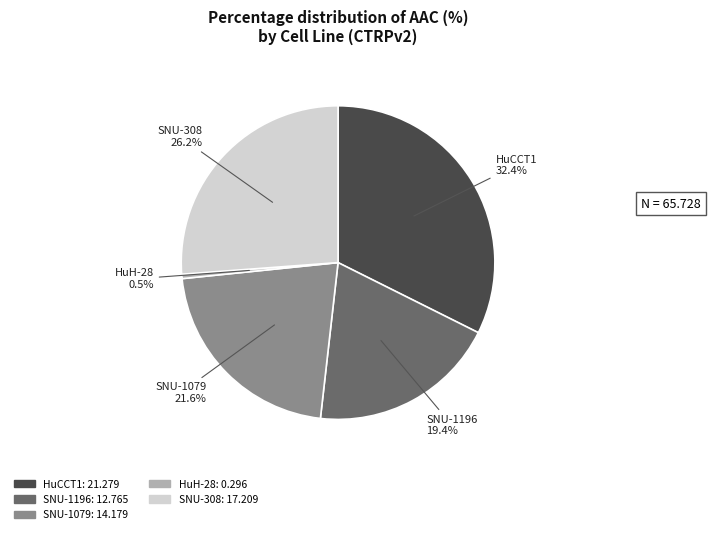

Rank the categories by value from lowest to highest.

HuH-28, SNU-1196, SNU-1079, SNU-308, HuCCT1